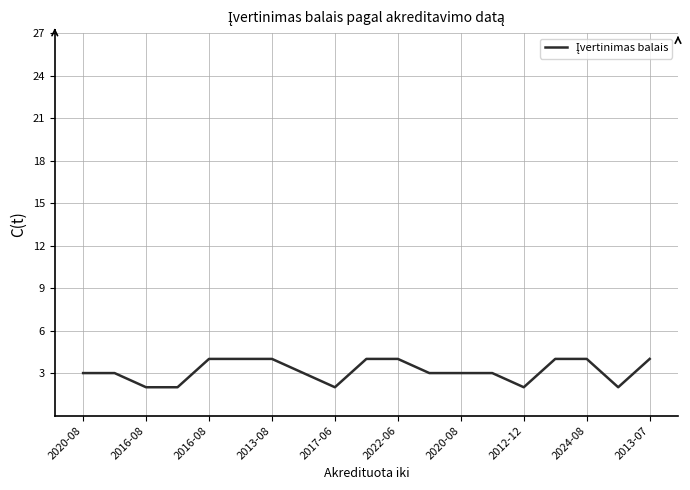

What is the maximum value shown in the chart?

4